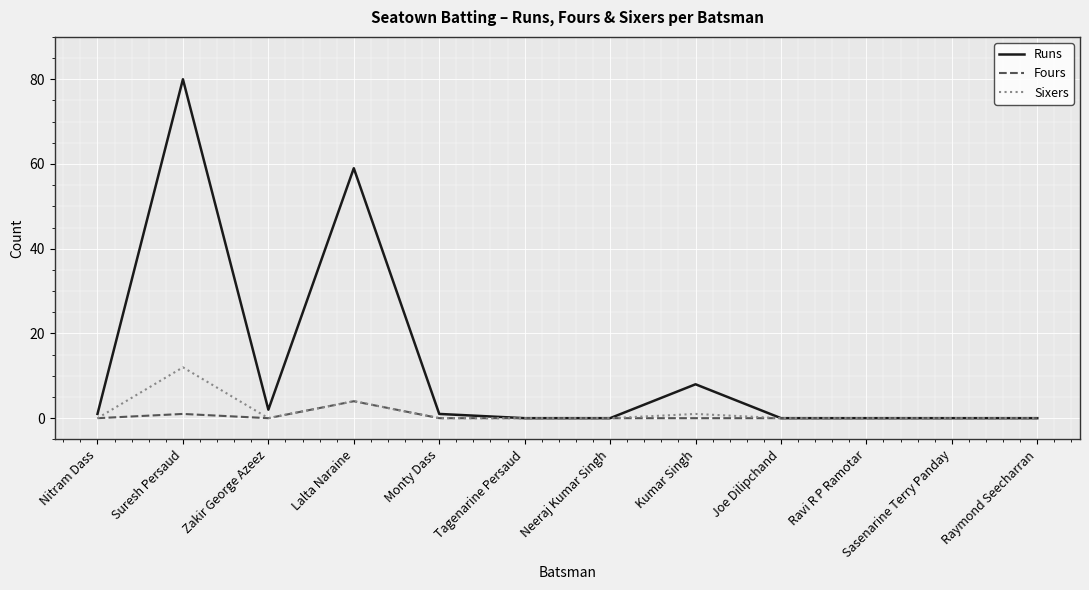

How many distinct data groups are displayed?

3